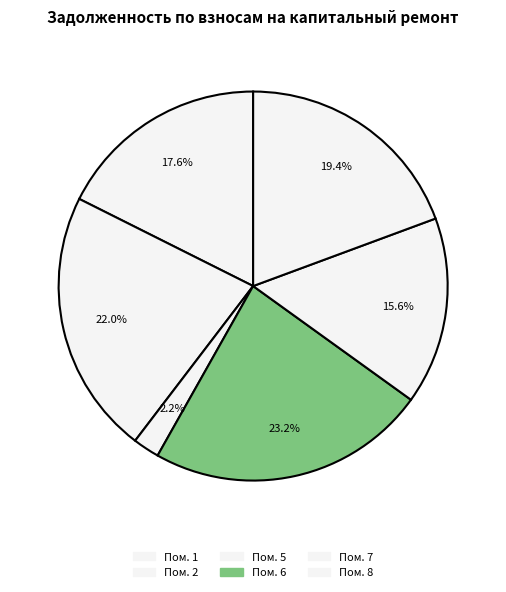

How many segments does this pie chart have?

6